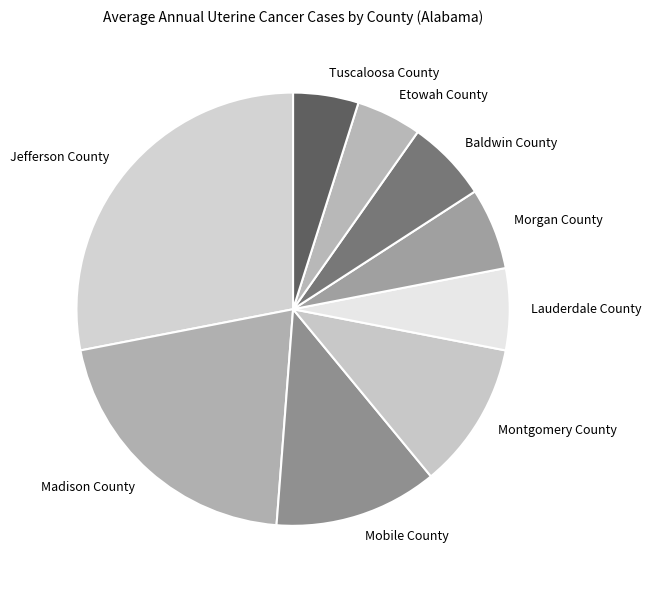

How many slices are in this pie chart?

9